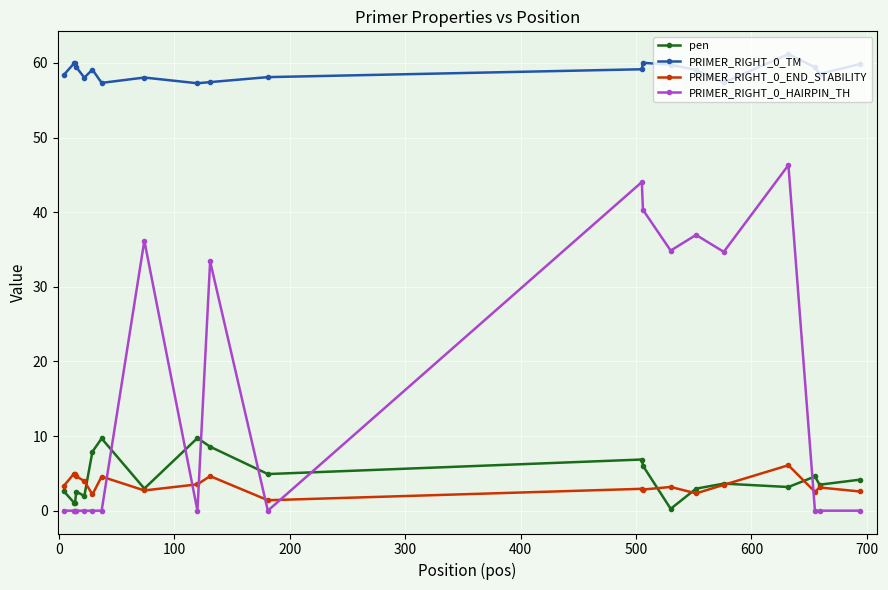

Which series has the largest total across all categories?

PRIMER_RIGHT_0_TM